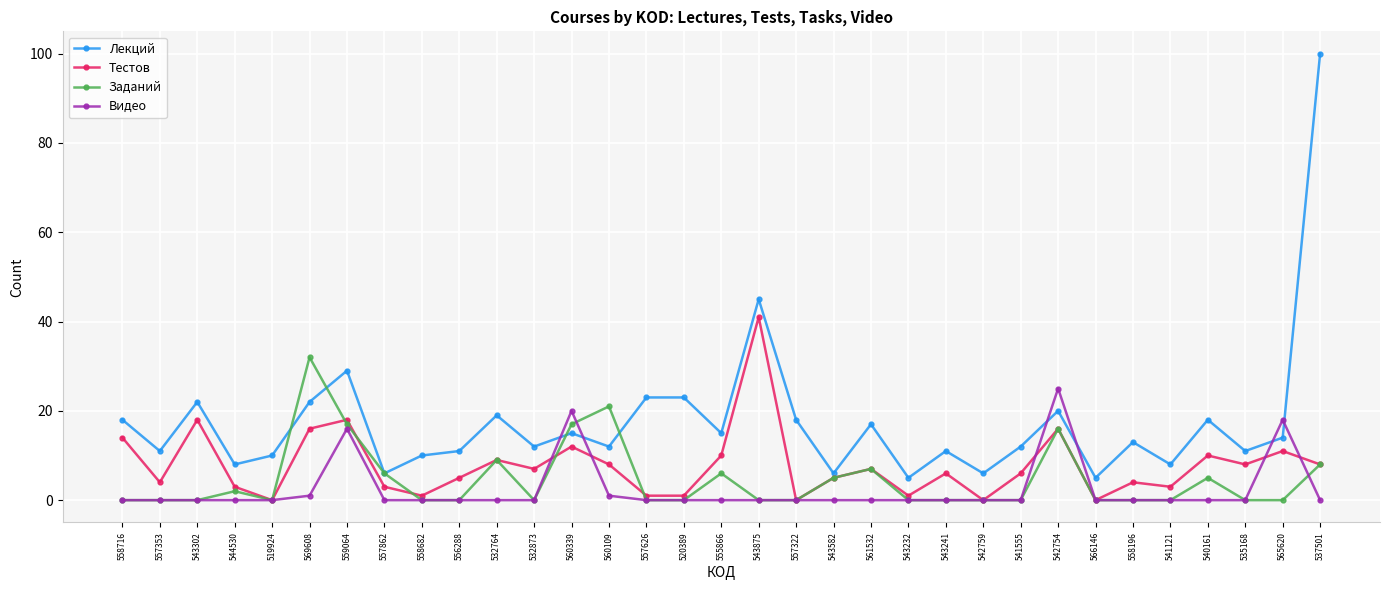

What are all the series names shown in the legend?

Лекций, Тестов, Заданий, Видео